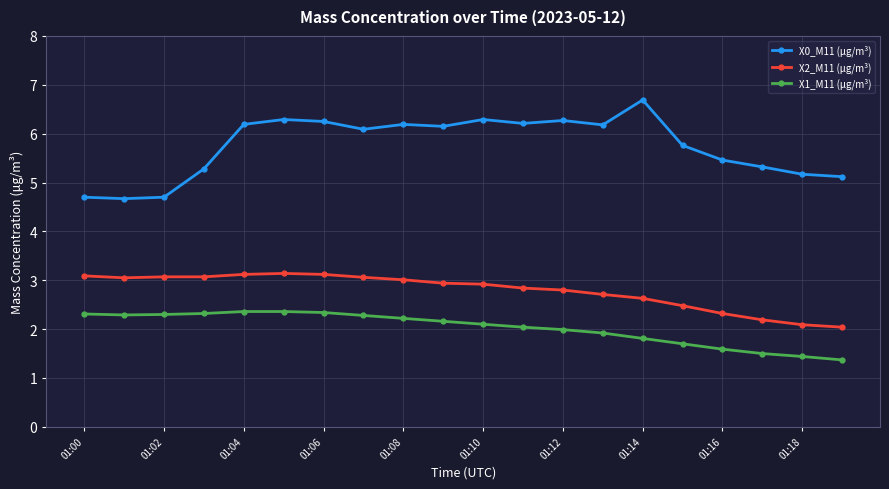

Which series has the widest spread of values?

X0_M11 (μg/m³)